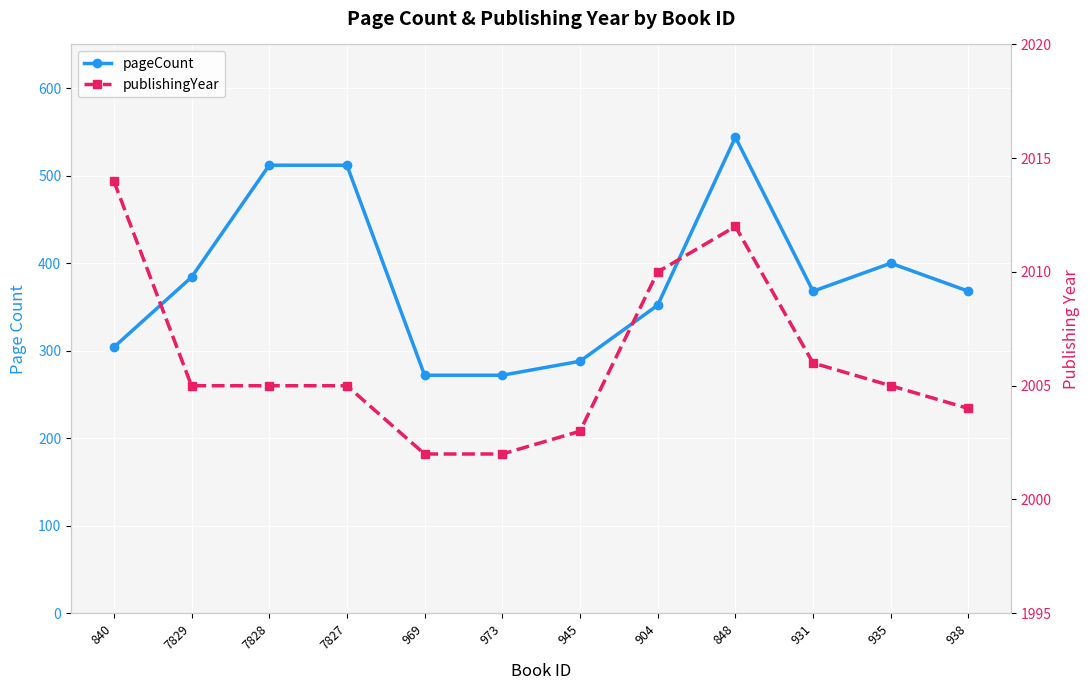

True or false: publishingYear has a value of 2005 at 7828.

True